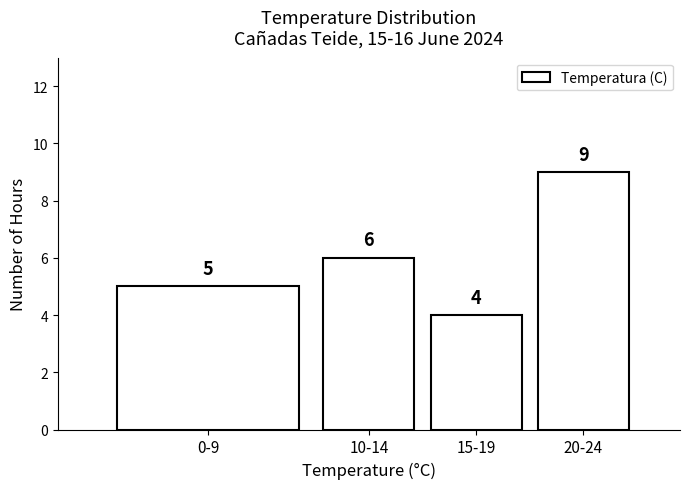

Reading right to left, list all the values displayed in this chart.

9	4	6	5